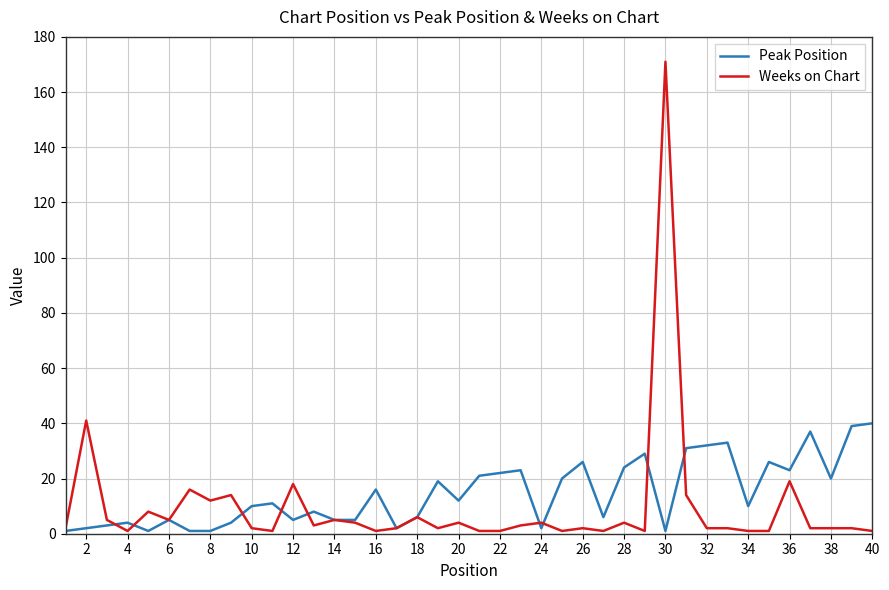

Rank the series by their maximum value, from highest to lowest.

Weeks on Chart, Peak Position